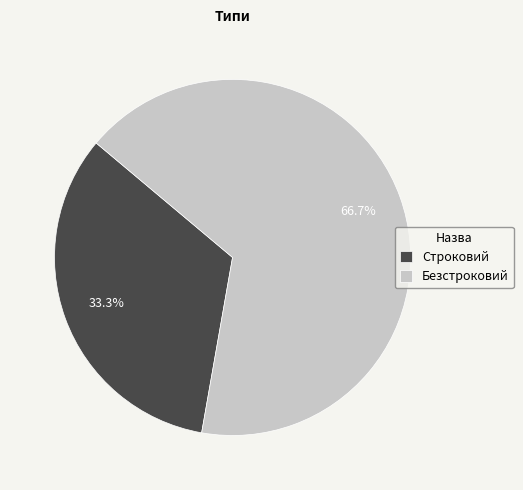

Which slice represents more than half of the pie?

Безстроковий